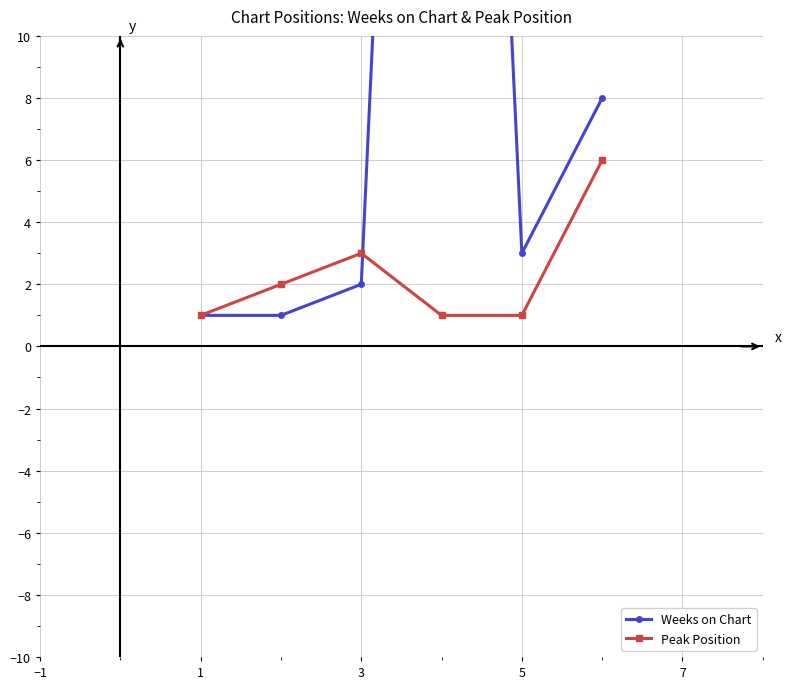

What is the approximate value of Peak Position at 3?

3